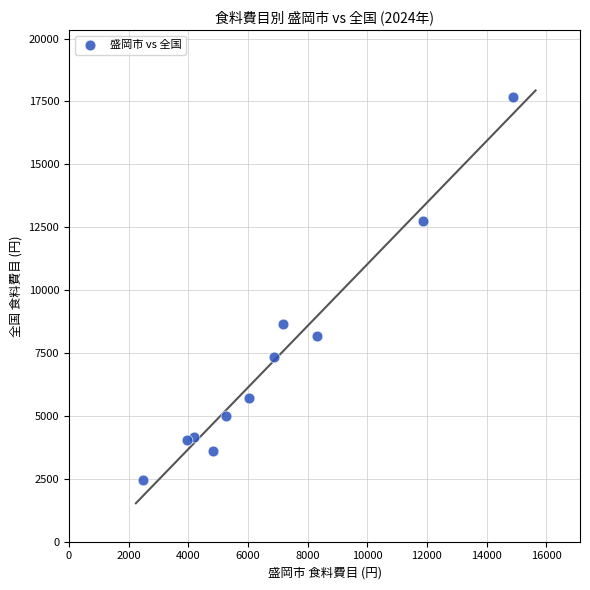

What is the average X value?

6903